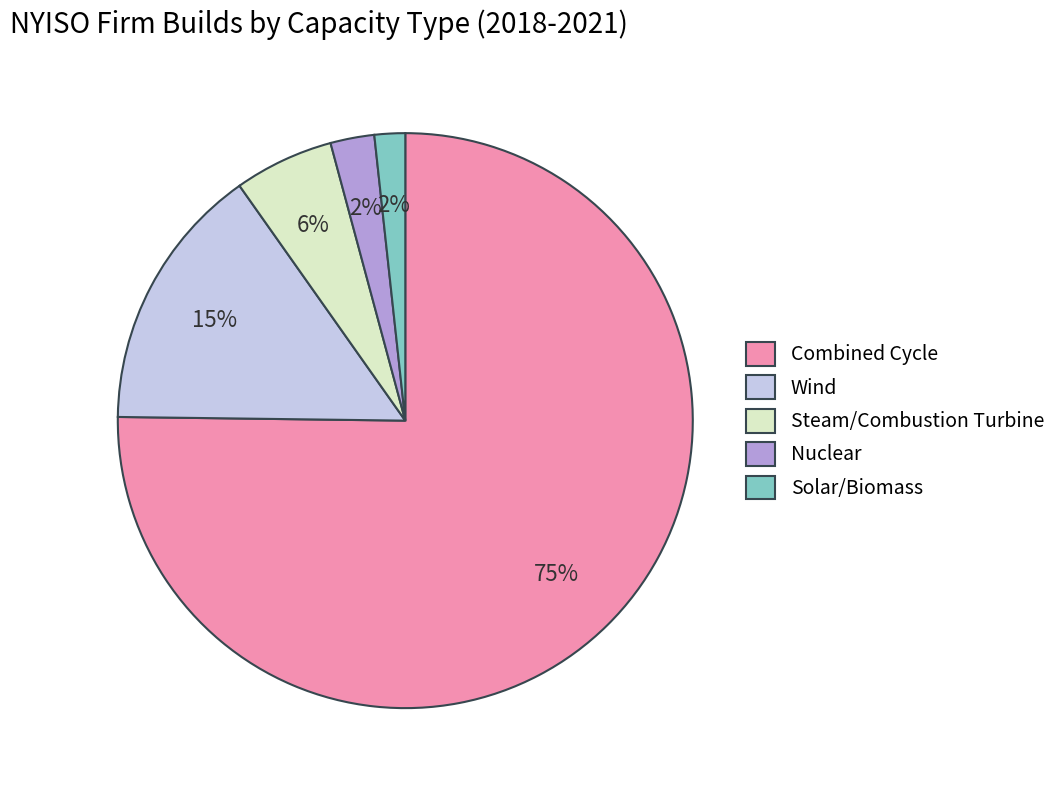

To the nearest percent, what is the difference between the Steam/Combustion Turbine and Solar/Biomass slice percentages?

4%